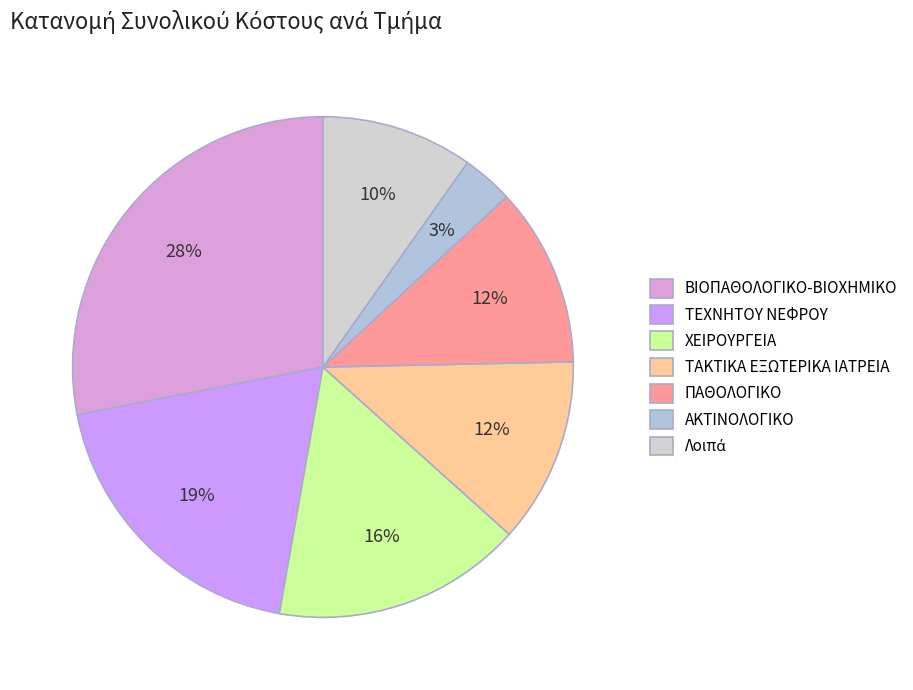

Which category has the biggest portion of the pie?

ΒΙΟΠΑΘΟΛΟΓΙΚΟ-ΒΙΟΧΗΜΙΚΟ